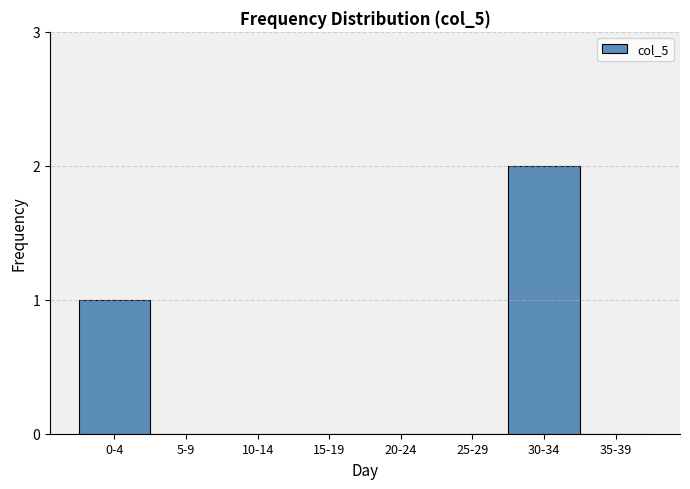

Reading right to left, extract all data points from this chart.

35-39=0	30-34=2	25-29=0	20-24=0	15-19=0	10-14=0	5-9=0	0-4=1